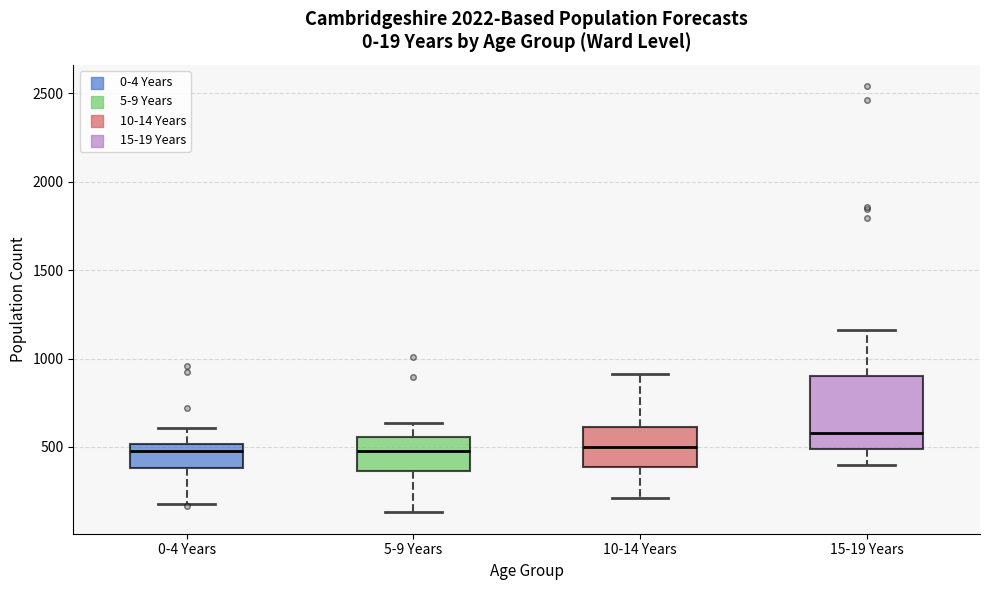

Where does the lower whisker of the box for 15-19 Years end on the y-axis? The values are not printed on the chart, so give them approximately, as read against the axis.

400